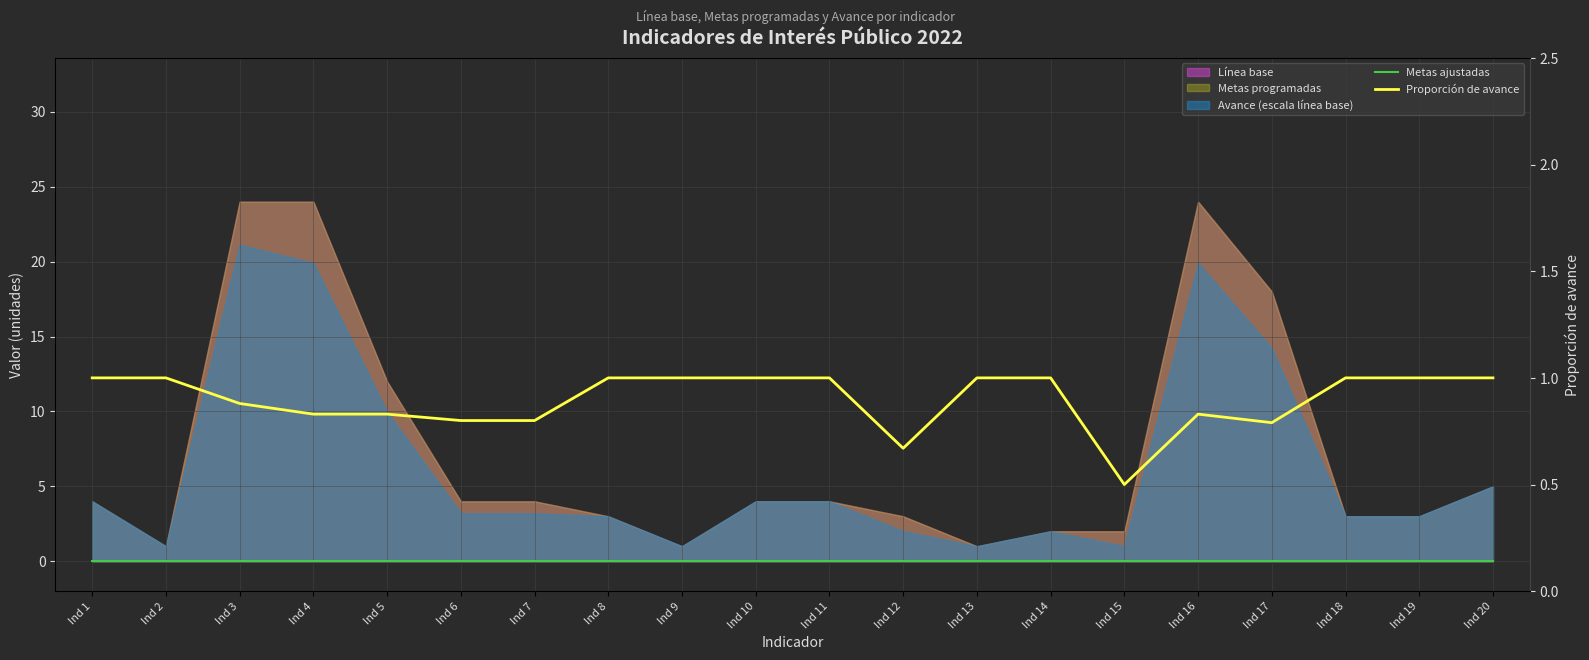

How many lines are shown in the chart?

2